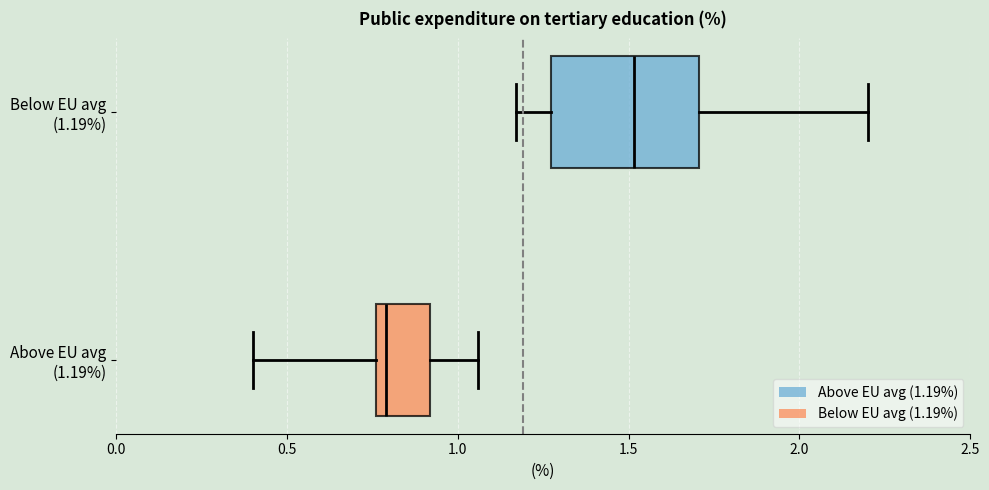

Which box's median line is the furthest to the right?

Below EU avg (1.19%)